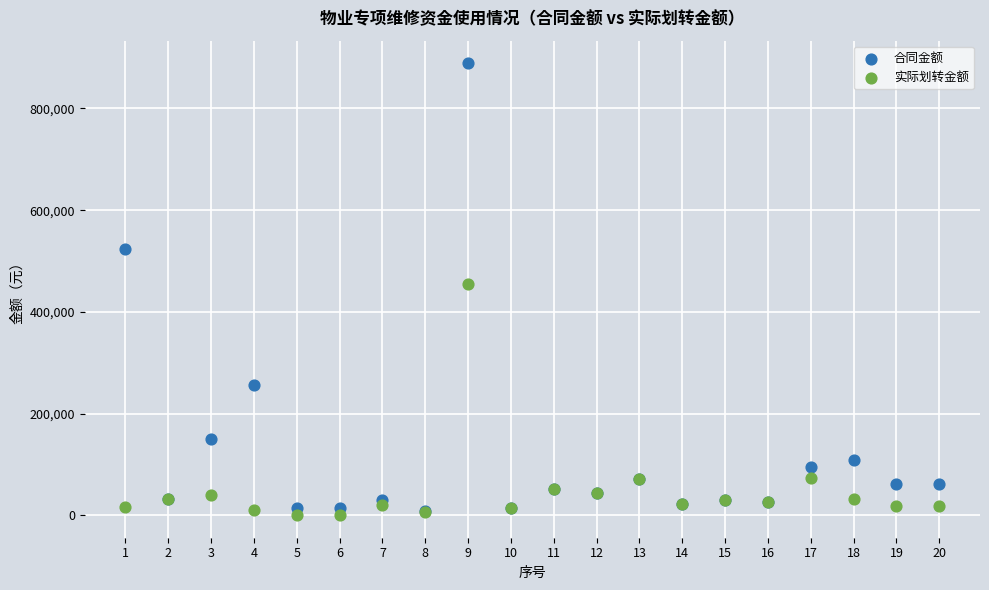

In the 实际划转金额 series, what Y value is closest to 227433?

74451.9